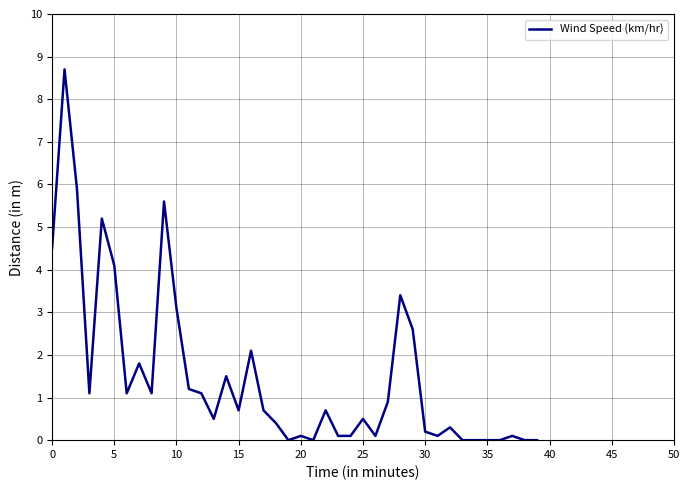

What is the difference between the second highest and second lowest values?

5.9